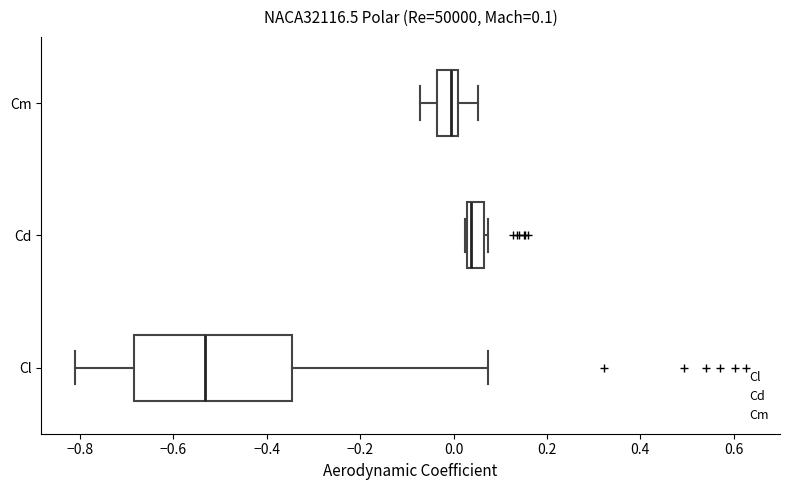

Which box is the widest, from its left edge to its right edge?

Cl